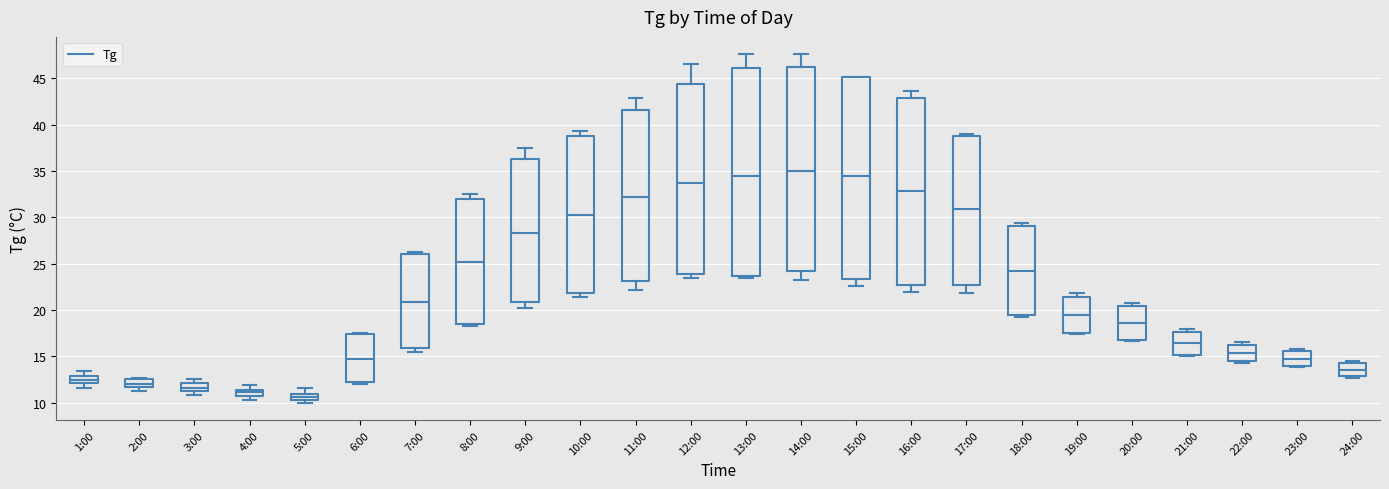

Where does the median line of the box for 20:00 sit on the y-axis? The values are not printed on the chart, so give them approximately, as read against the axis.

18.5